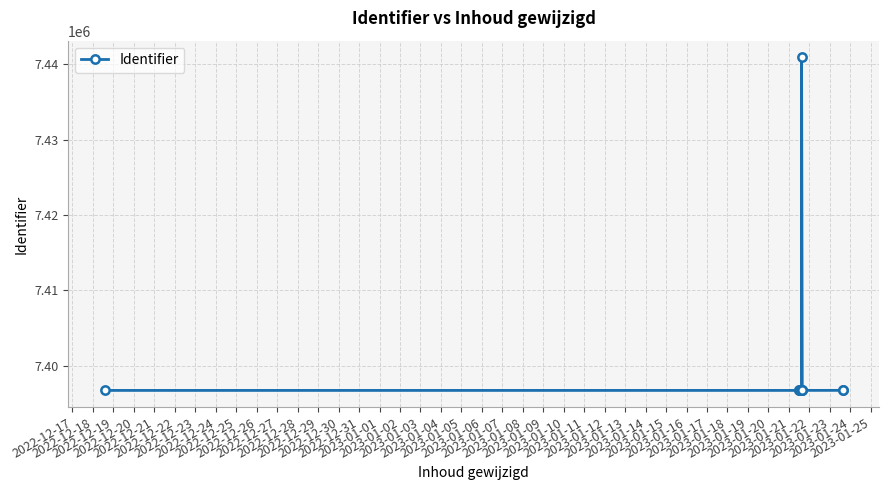

What is the value of the 11th point from the left?

7396712